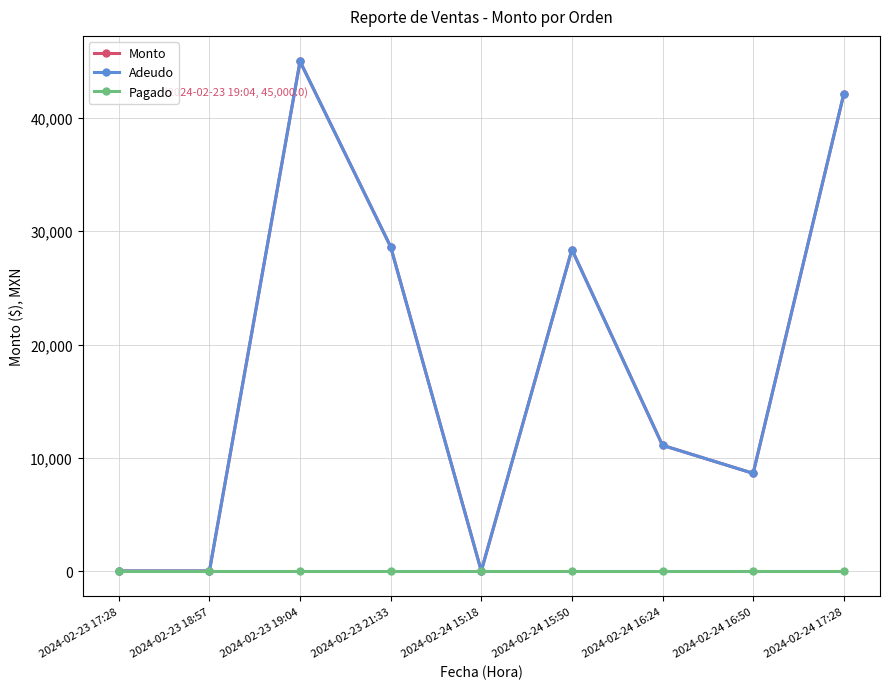

What is the label of the 6th point from the left?

2024-02-24 15:50